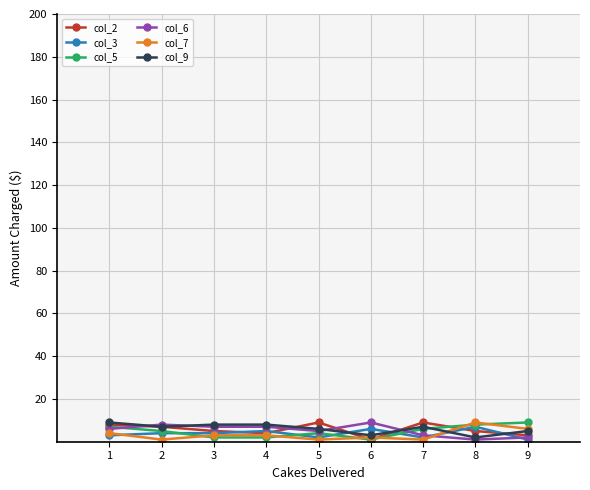

True or false: col_7 has more than 0 interior local peaks.

True